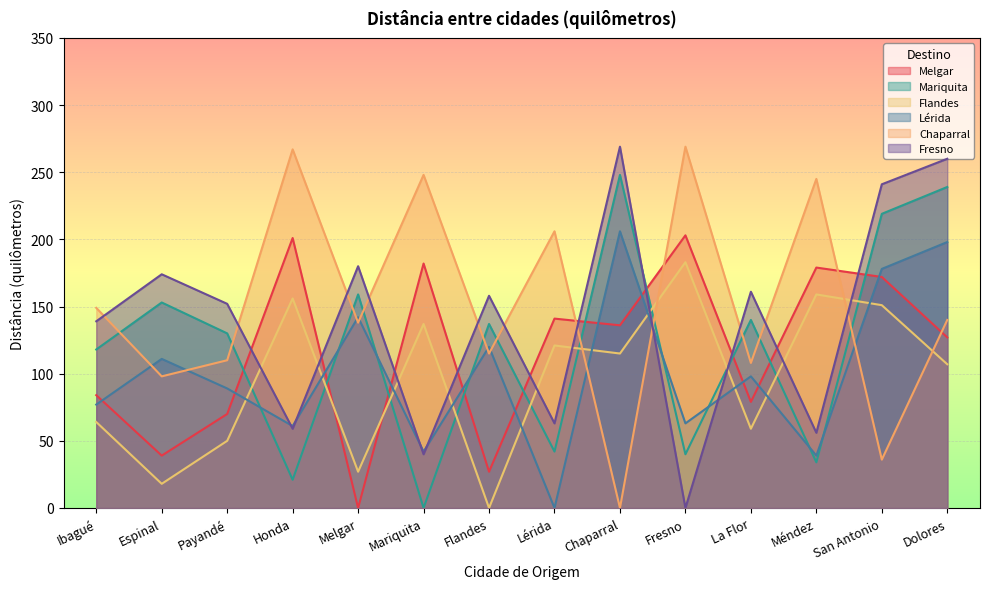

At which category does Mariquita reach its first local valley?

Honda